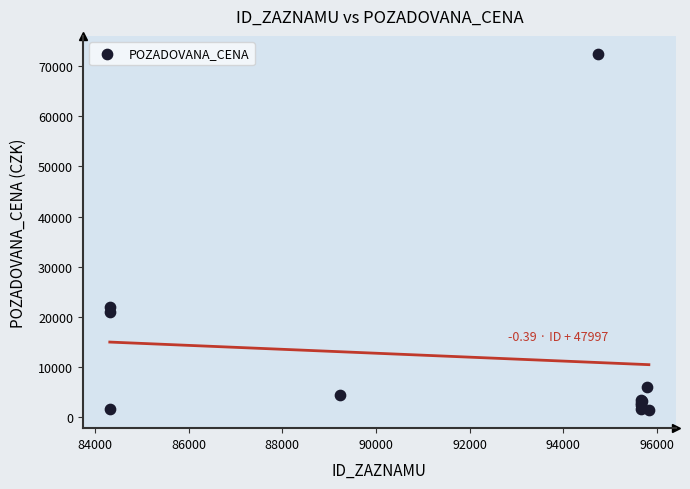

What Y value in the scatter plot is closest to 36925?

21890